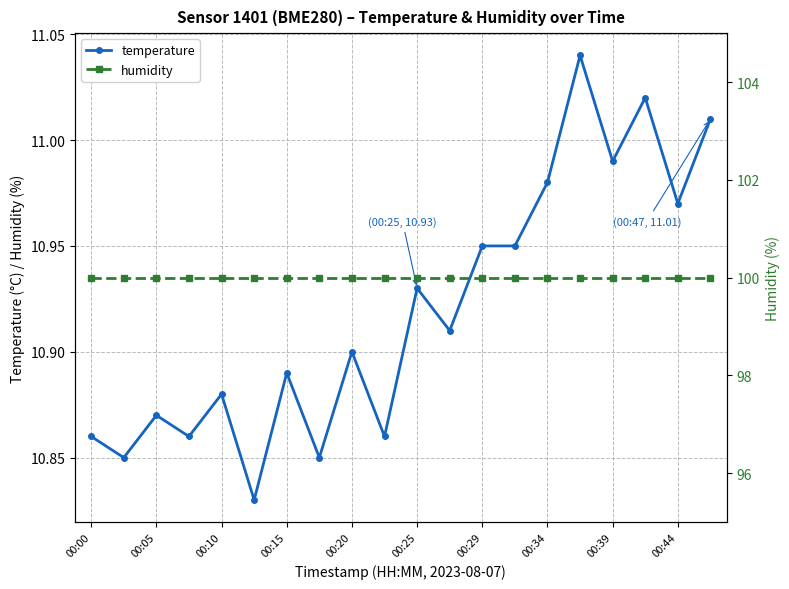

Where is the first local maximum for temperature?

00:05